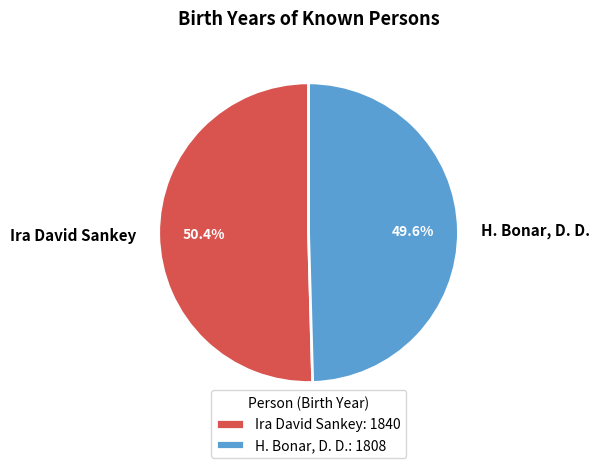

True or false: Ira David Sankey accounts for 58% of the total.

False